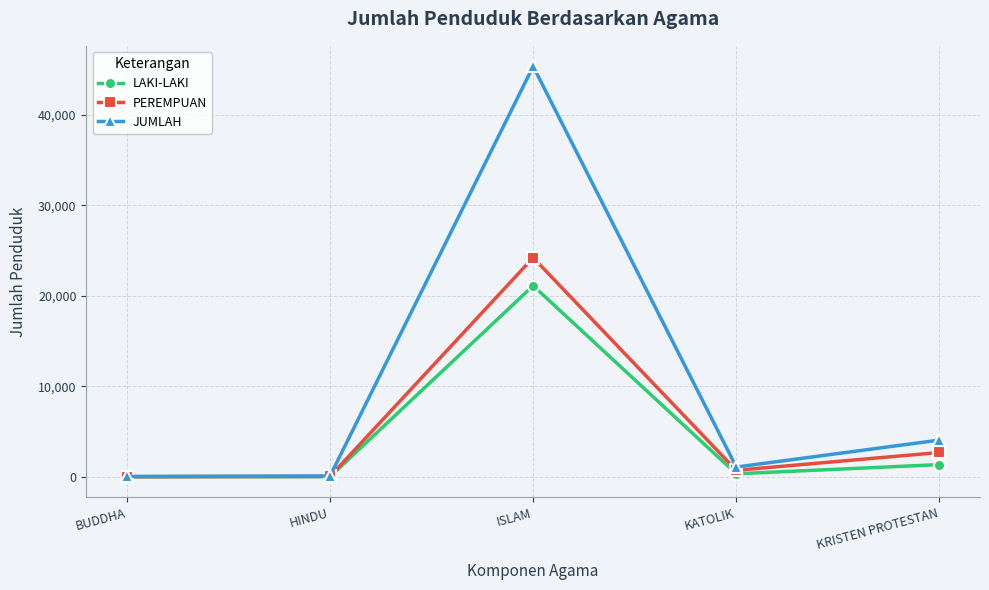

At which label does PEREMPUAN first exceed 743?

ISLAM